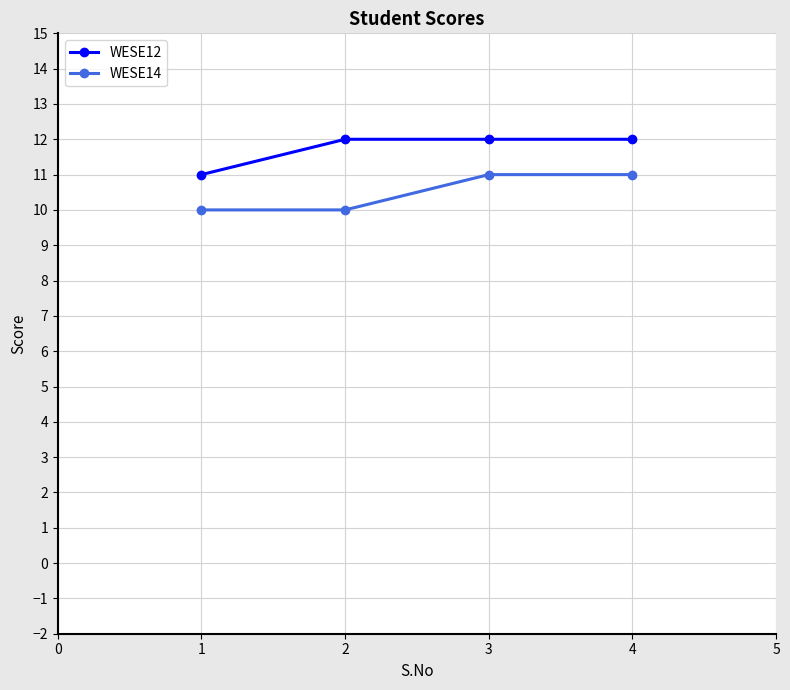

Does the chart have visible grid lines?

Yes